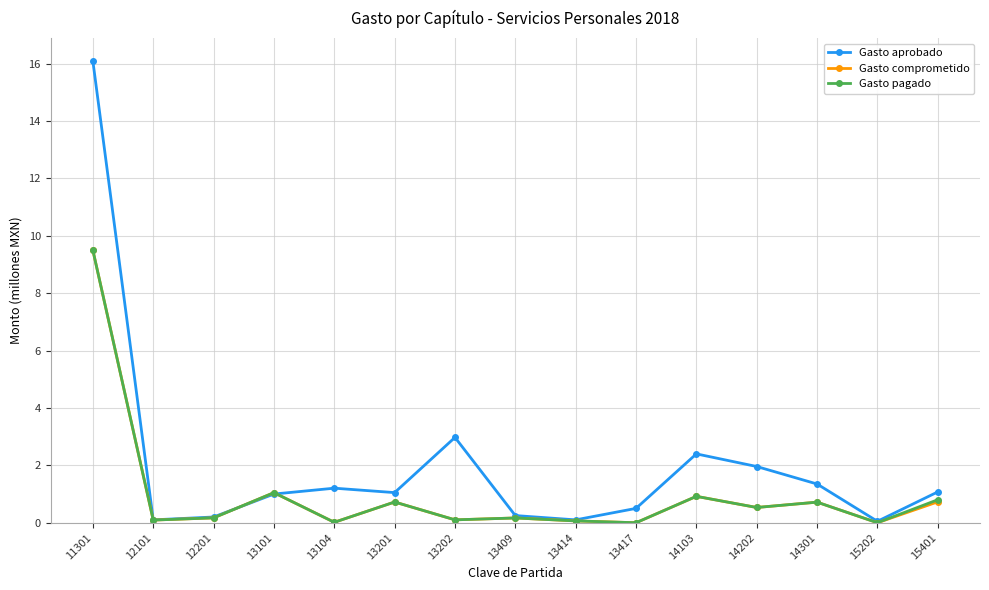

The Gasto aprobado series shows 16.1 at 11301. True or false?

True